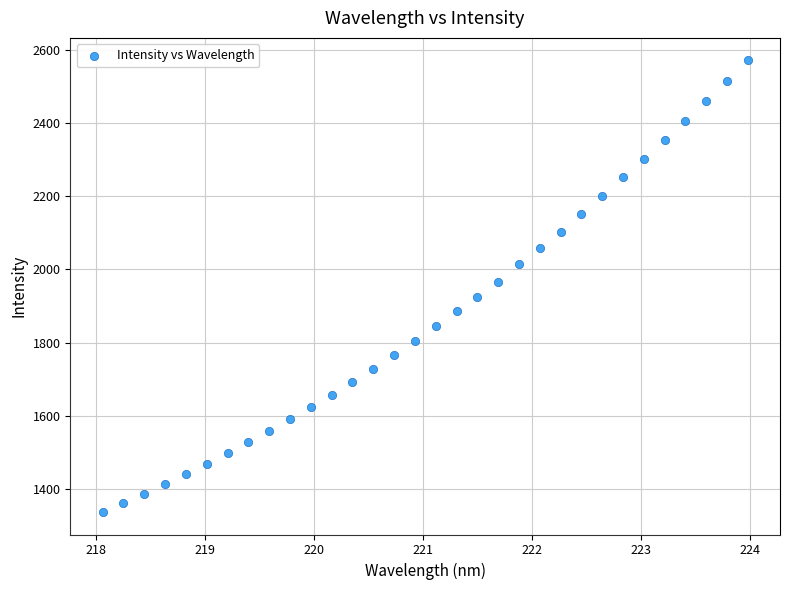

What is the range of Y values (max minus min)?

1234.6